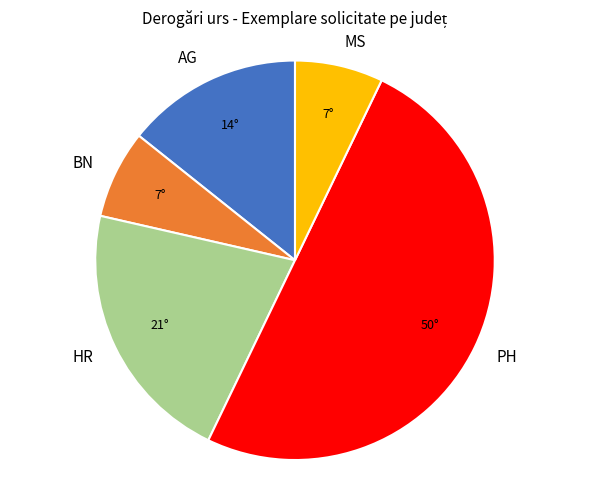

Combined, do PH and HR account for over 50%?

Yes